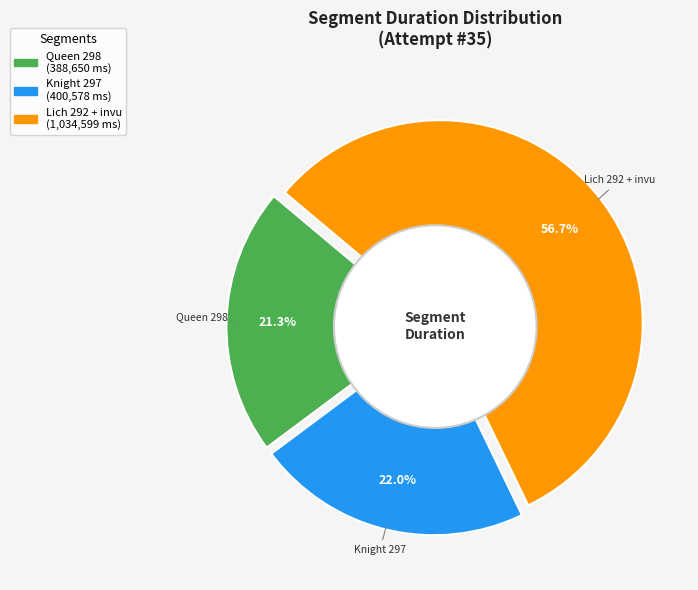

To the nearest percent, what portion does Knight 297 represent?

22%